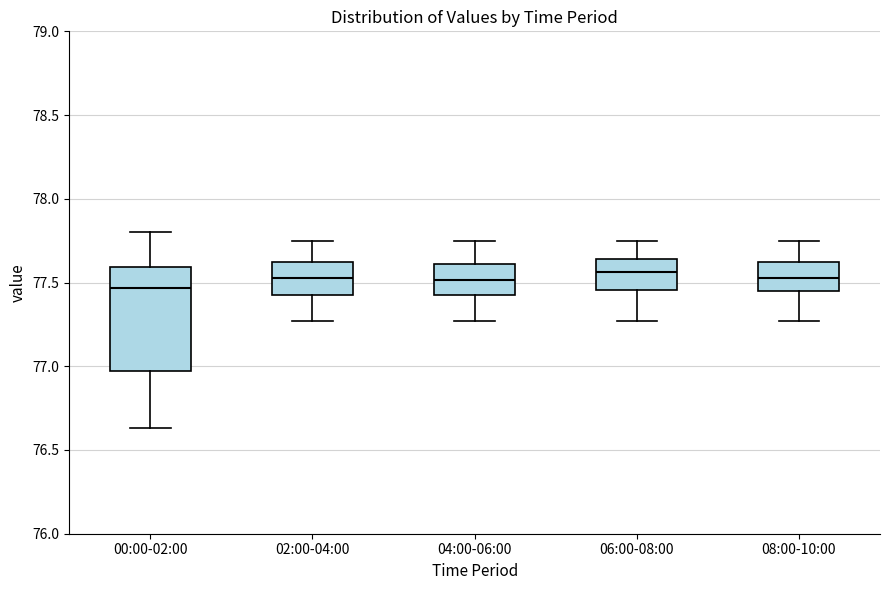

Reading left to right, transcribe this box plot: for each box, give where its median line is, the range the box spans, and where its two whiskers end, as read against the y-axis. The values are not printed on the chart, so give them approximately, as read against the axis.

00:00-02:00: median 77.45, box 76.95 to 77.60, whiskers 76.65 to 77.80
02:00-04:00: median 77.55, box 77.45 to 77.60, whiskers 77.25 to 77.75
04:00-06:00: median 77.50, box 77.45 to 77.60, whiskers 77.25 to 77.75
06:00-08:00: median 77.55, box 77.45 to 77.65, whiskers 77.25 to 77.75
08:00-10:00: median 77.55, box 77.45 to 77.60, whiskers 77.25 to 77.75